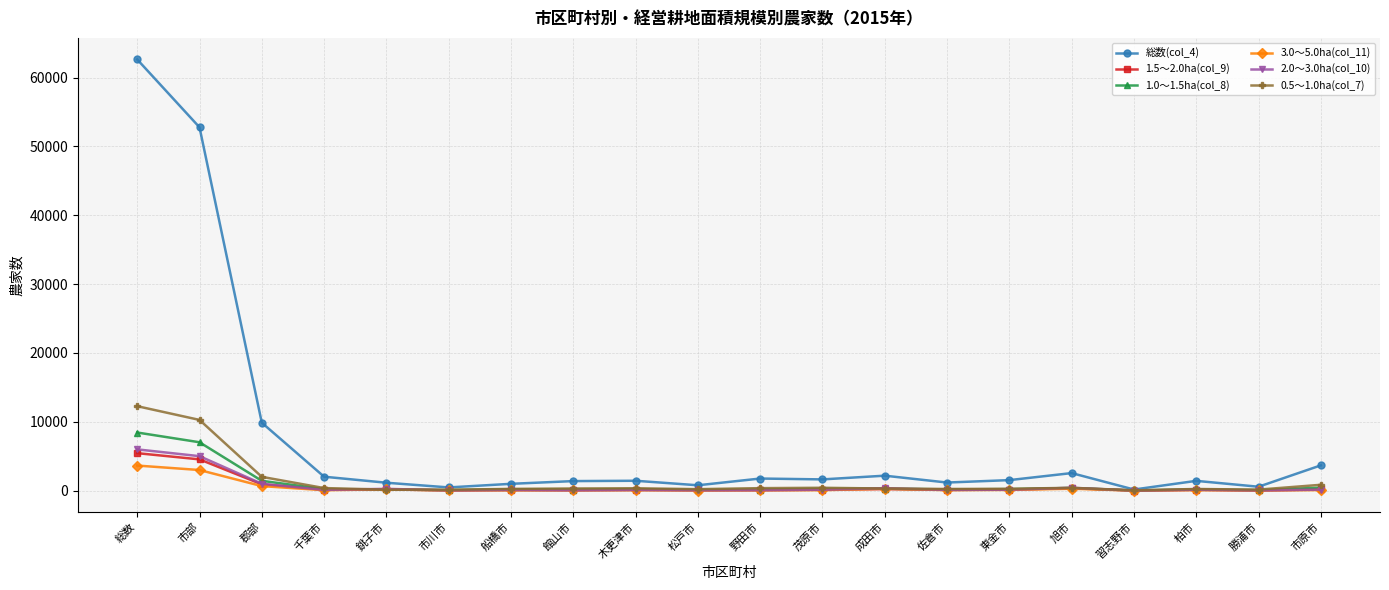

What position from the left is 成田市?

13